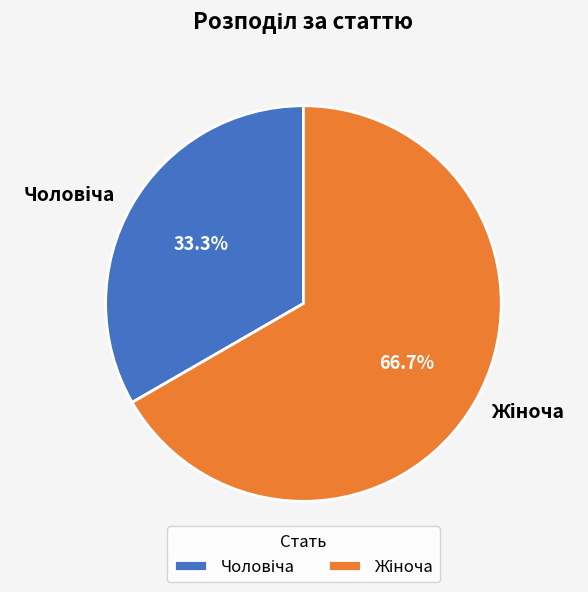

Is there a majority slice in this chart?

Yes